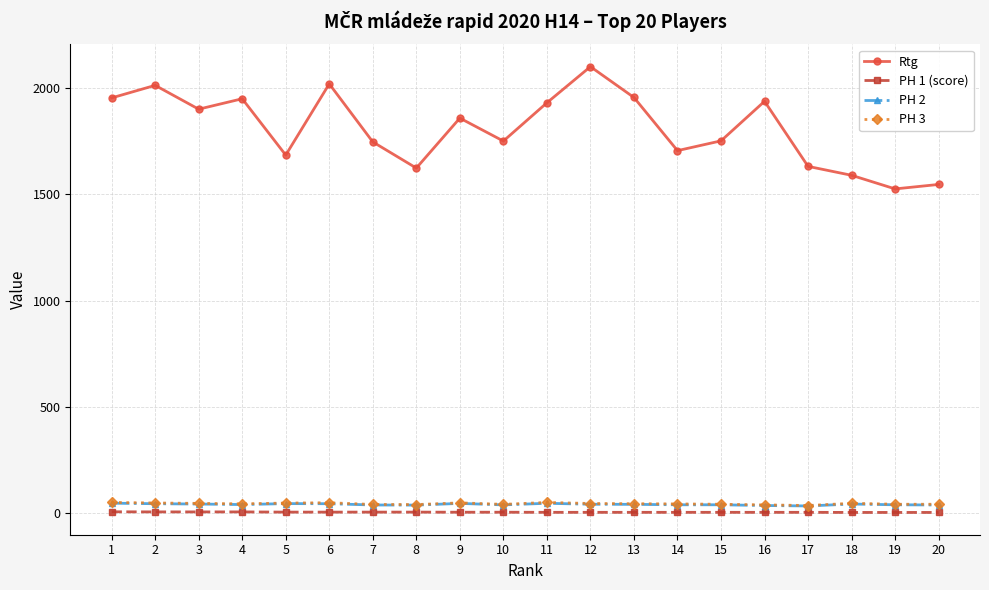

Which series changed the most between 7 and 20?

Rtg